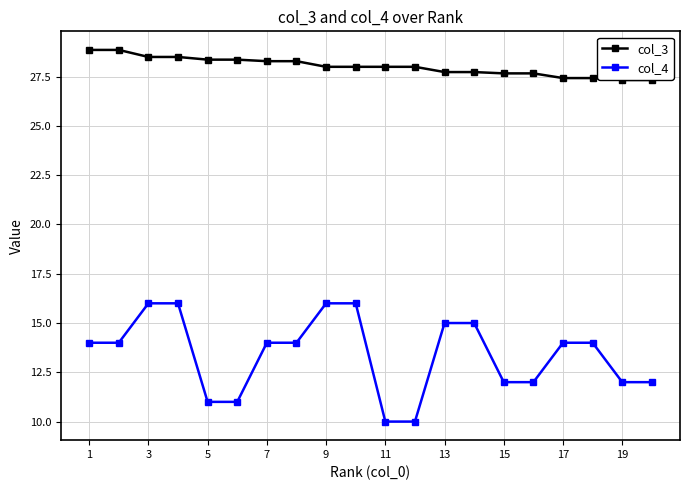

What is the highest value of the col_4 series?

16.0